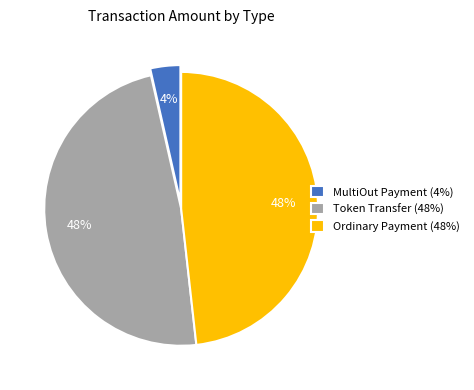

To the nearest percent, what is the average slice percentage?

33%